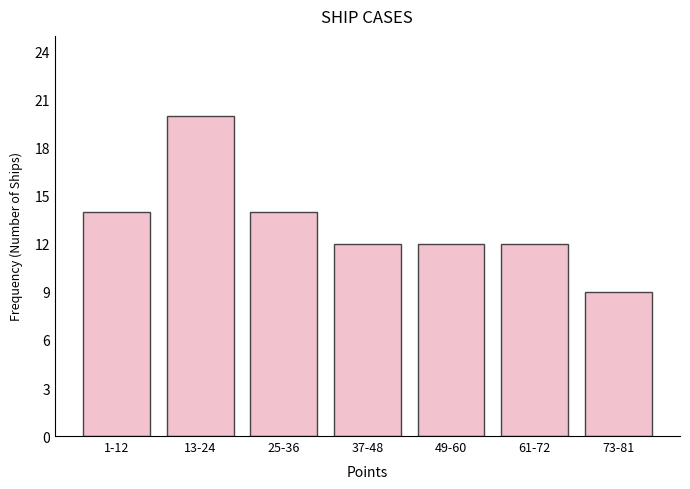

Reading left to right, transcribe all the data shown in this chart.

1-12=14	13-24=20	25-36=14	37-48=12	49-60=12	61-72=12	73-81=9